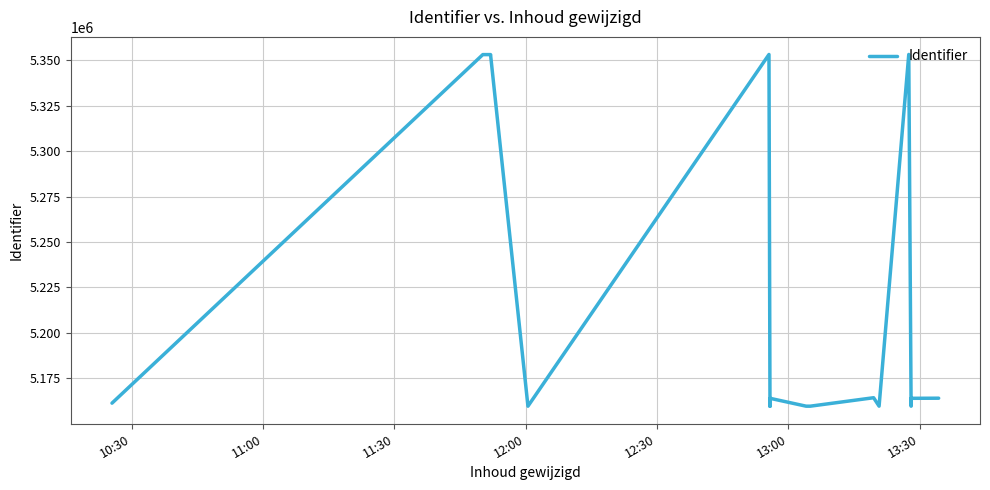

What is the sum of all values?

99215830